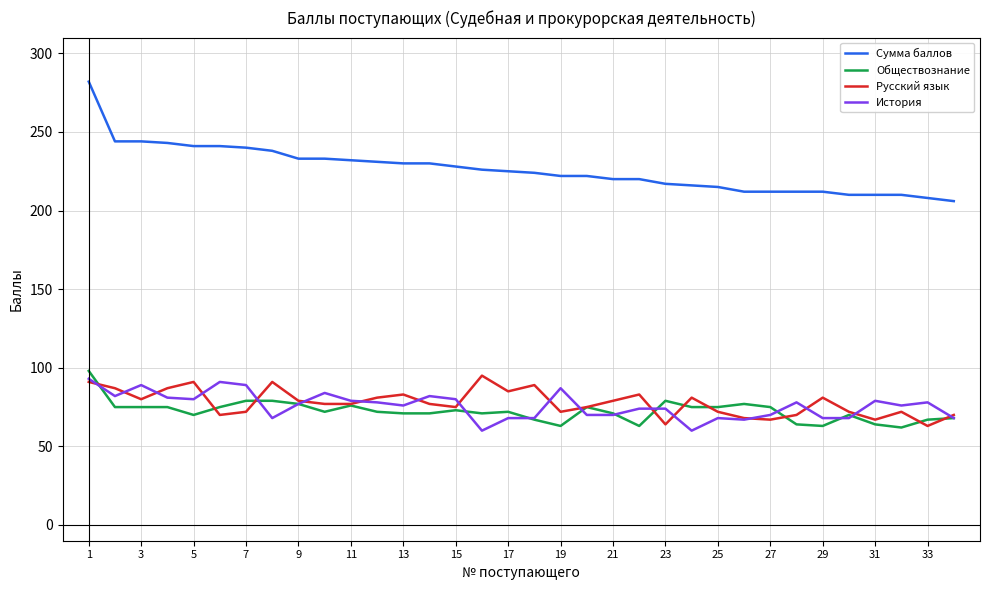

Which series has the largest total across all categories?

Сумма баллов